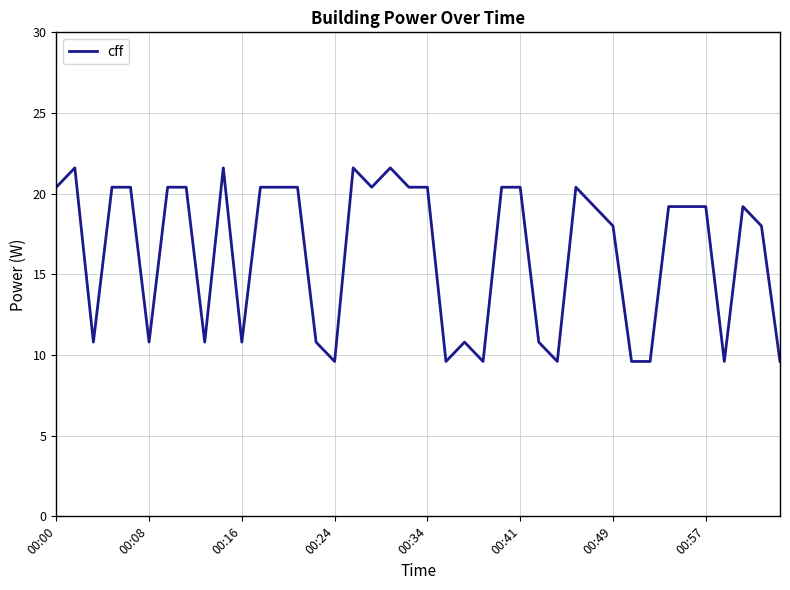

Reading left to right, transcribe all the data shown in this chart.

20.4	21.6	10.8	20.4	20.4	10.8	20.4	20.4	10.8	21.6	10.8	20.4	20.4	20.4	10.8	9.6	21.6	20.4	21.6	20.4	20.4	9.6	10.8	9.6	20.4	20.4	10.8	9.6	20.4	19.2	18.0	9.6	9.6	19.2	19.2	19.2	9.6	19.2	18.0	9.6